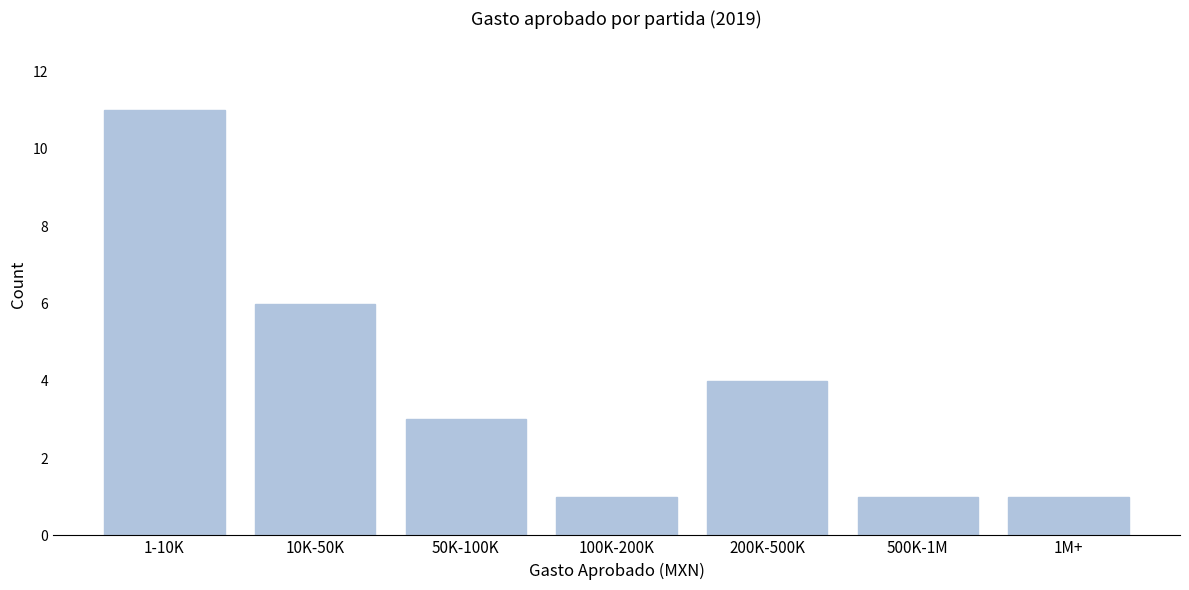

Reading left to right, what are all the values shown in this chart?

11	6	3	1	4	1	1